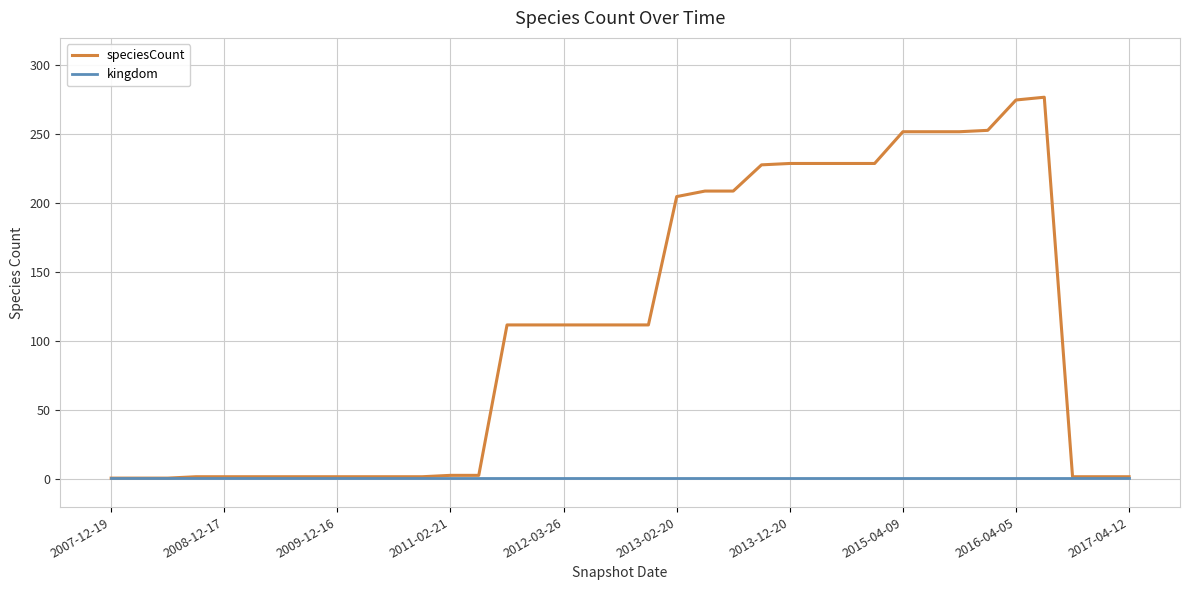

Which series has the widest spread of values?

speciesCount